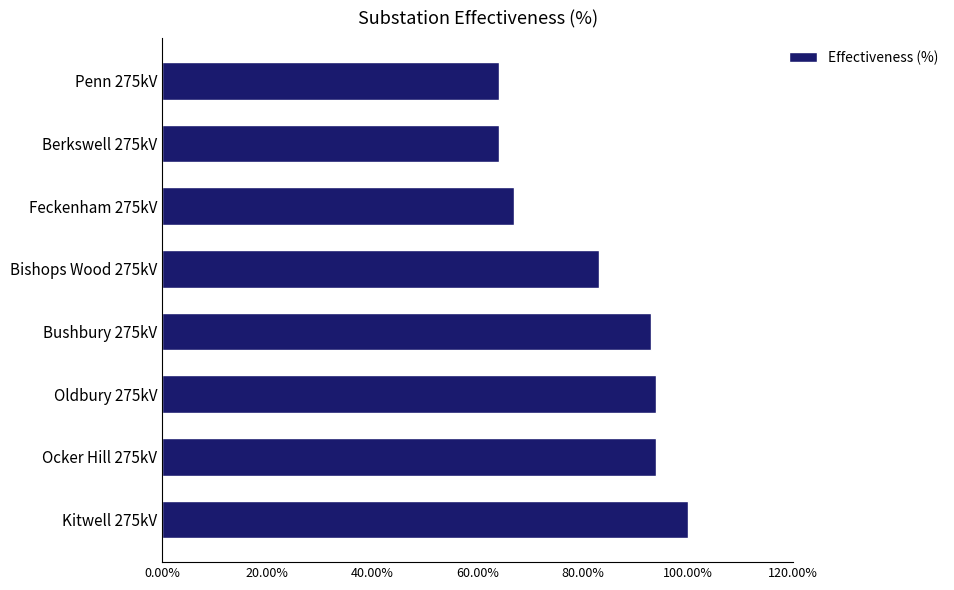

Reading bottom to top, extract all data points from this chart.

100	94	94	93	83	67	64	64